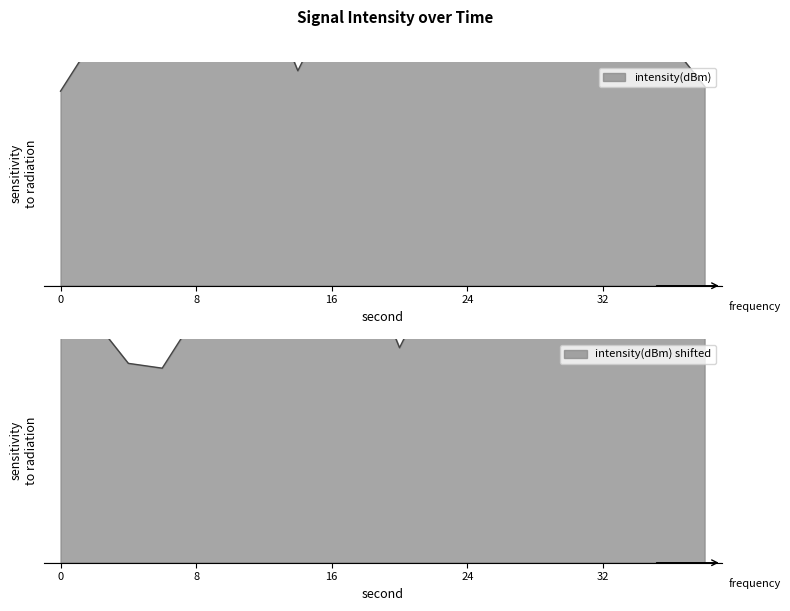

Which label corresponds to the smallest value in the chart?

4